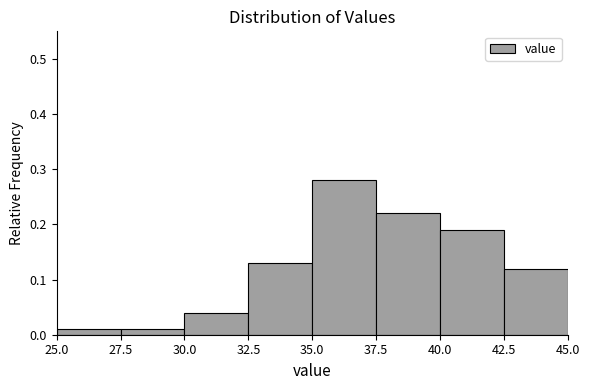

How tall is the bar that spans 37.5 to 40.0 on the x-axis? The values are not printed on the chart, so give them approximately, as read against the axis.

0.22